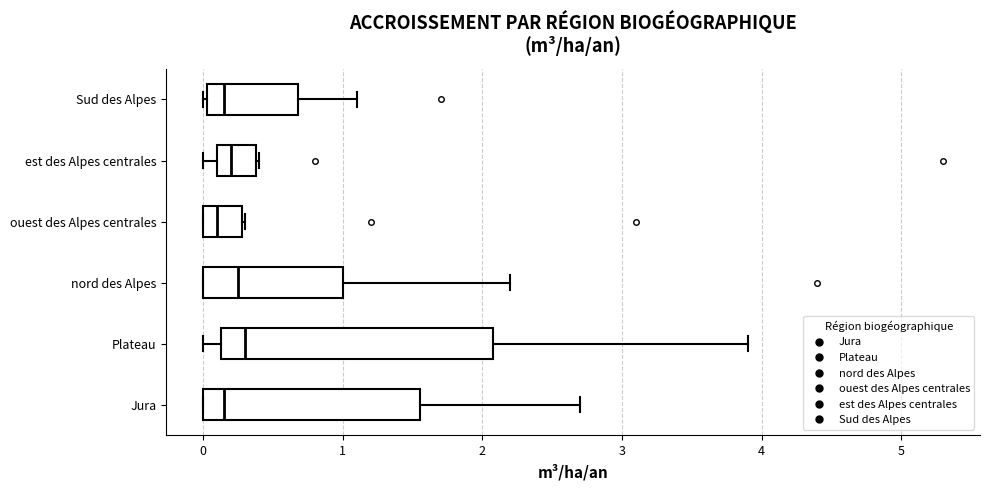

Where is the right edge of the box for Jura on the x-axis? The values are not printed on the chart, so give them approximately, as read against the axis.

1.6